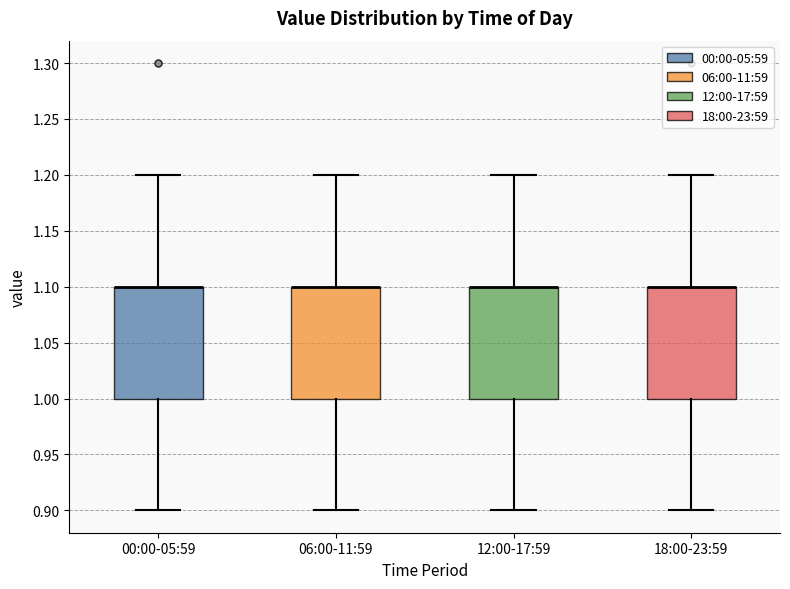

Where is the lower edge of the box for 18:00-23:59 on the y-axis? The values are not printed on the chart, so give them approximately, as read against the axis.

1.0